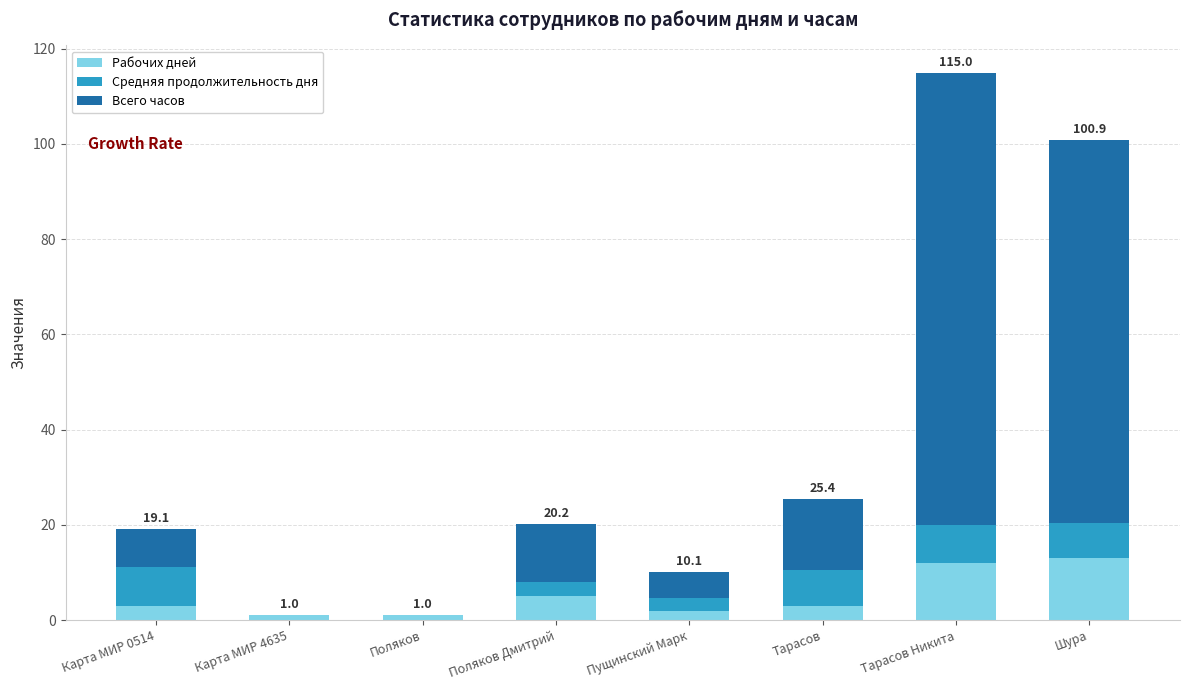

Are the bars grouped side by side (vs. stacked)?

No